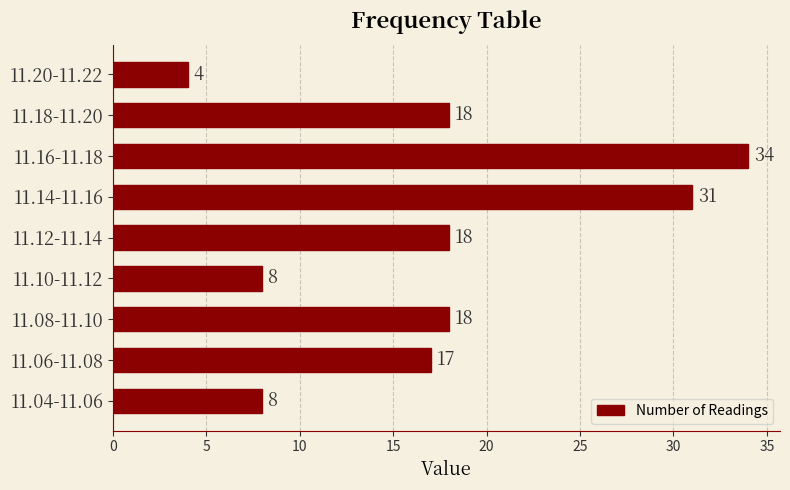

Reading top to bottom, what are all the values shown in this chart?

11.20-11.22=4	11.18-11.20=18	11.16-11.18=34	11.14-11.16=31	11.12-11.14=18	11.10-11.12=8	11.08-11.10=18	11.06-11.08=17	11.04-11.06=8